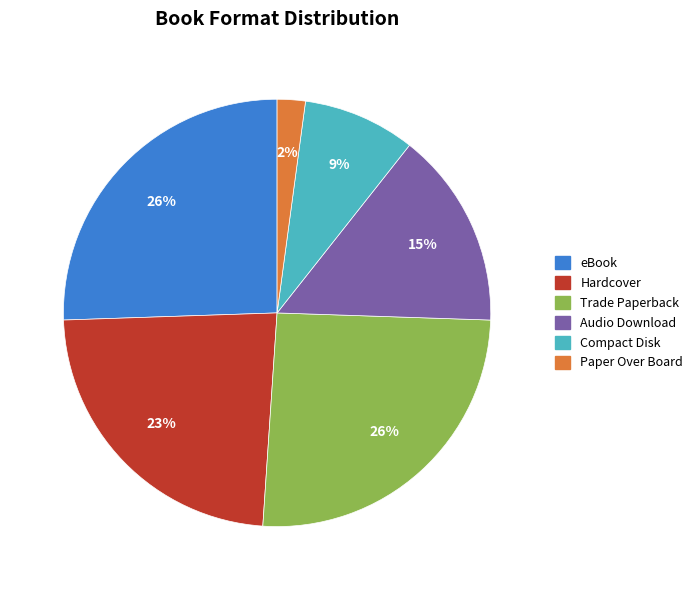

Is the sum of Hardcover and eBook greater than half?

No